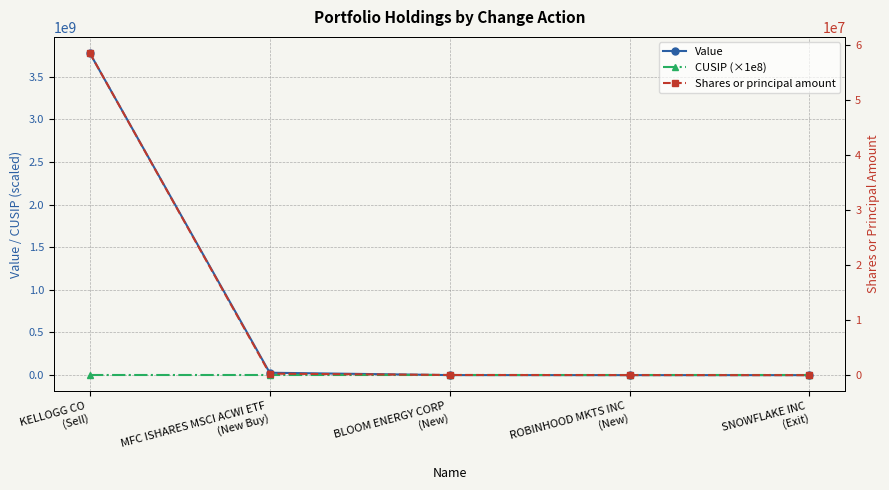

Which series has the largest range (max minus min)?

Value